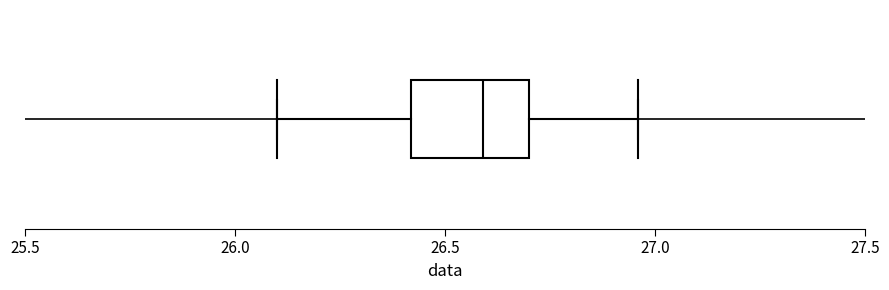

Where is the right edge of the box on the x-axis? The values are not printed on the chart, so give them approximately, as read against the axis.

26.70